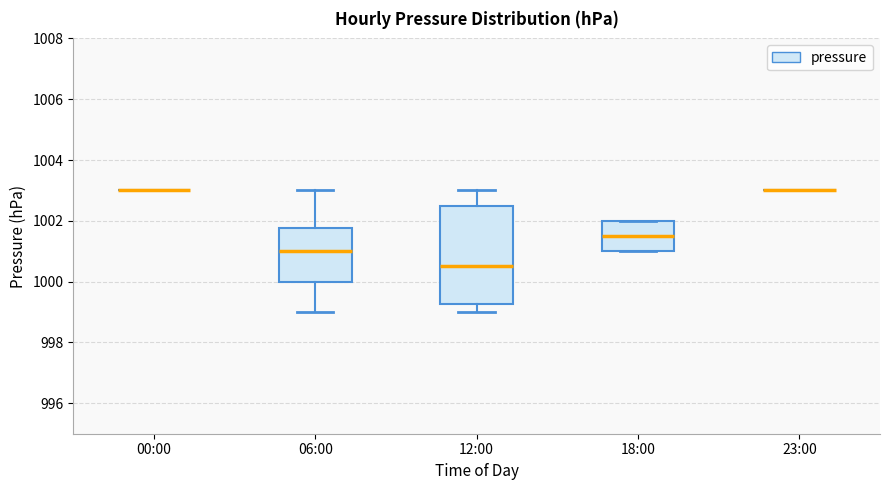

Comparing the boxes themselves (not the whiskers), which one is the tallest?

12:00